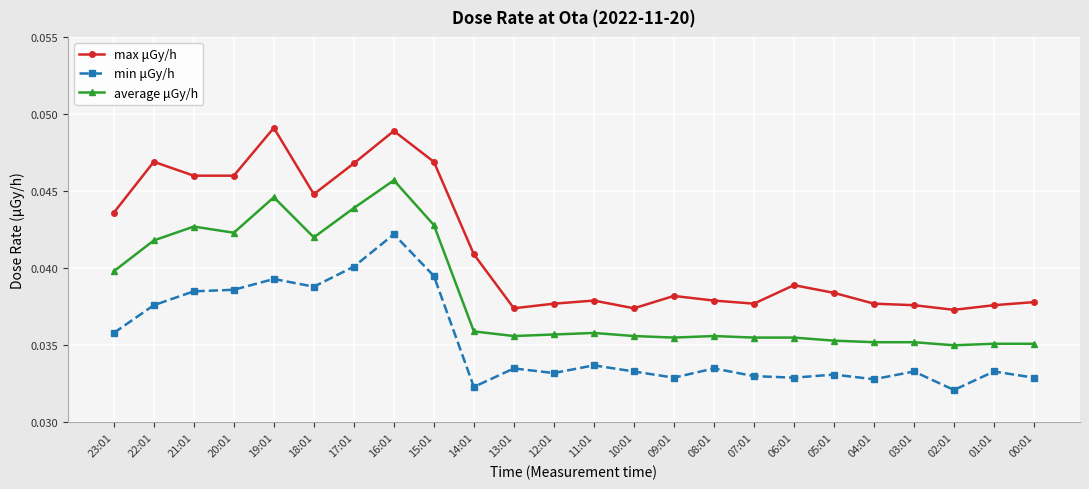

At which category is the sum across all series the highest?

16:01